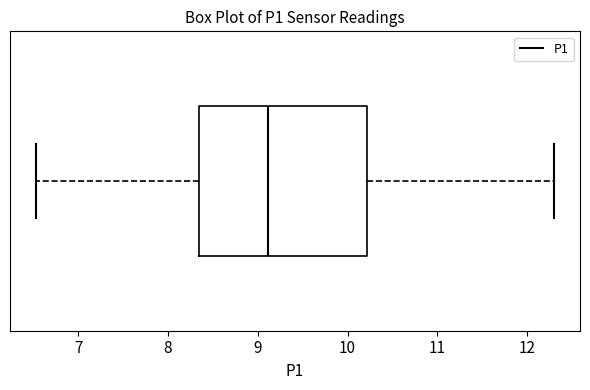

Transcribe this box plot: give where the median line is, the range the box spans, and where the two whiskers end, as read against the x-axis. The values are not printed on the chart, so give them approximately, as read against the axis.

median 9.1, box 8.3 to 10.2, whiskers 6.5 to 12.3